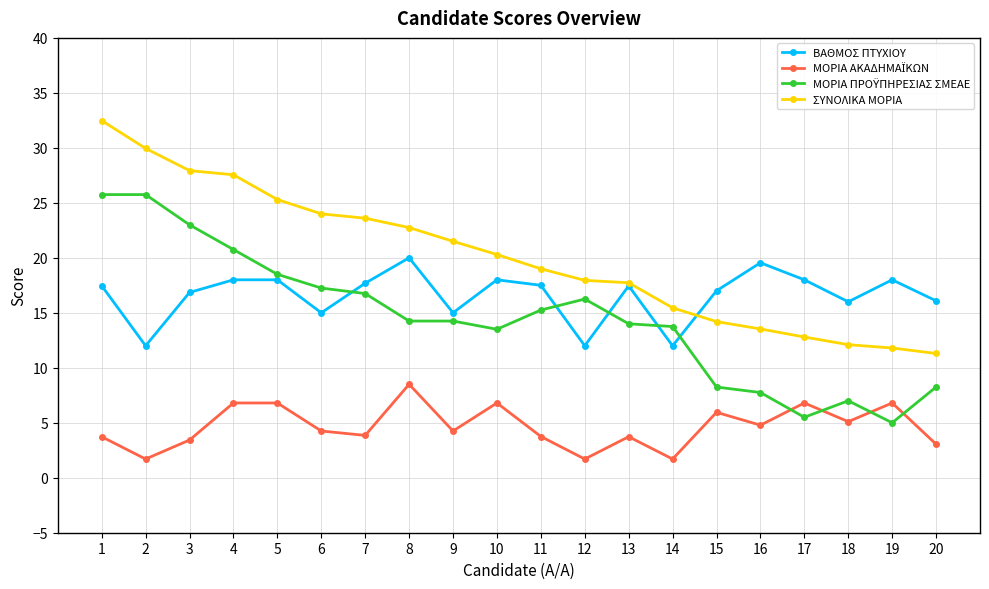

Does the chart have visible grid lines?

Yes